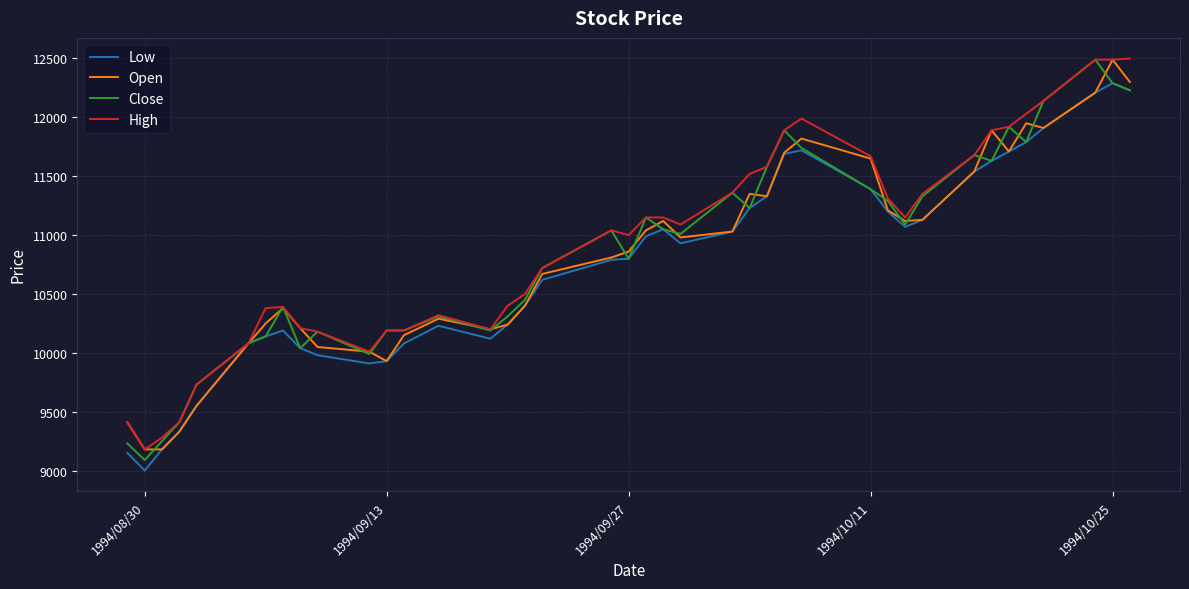

What is the maximum value shown in the chart?

12500